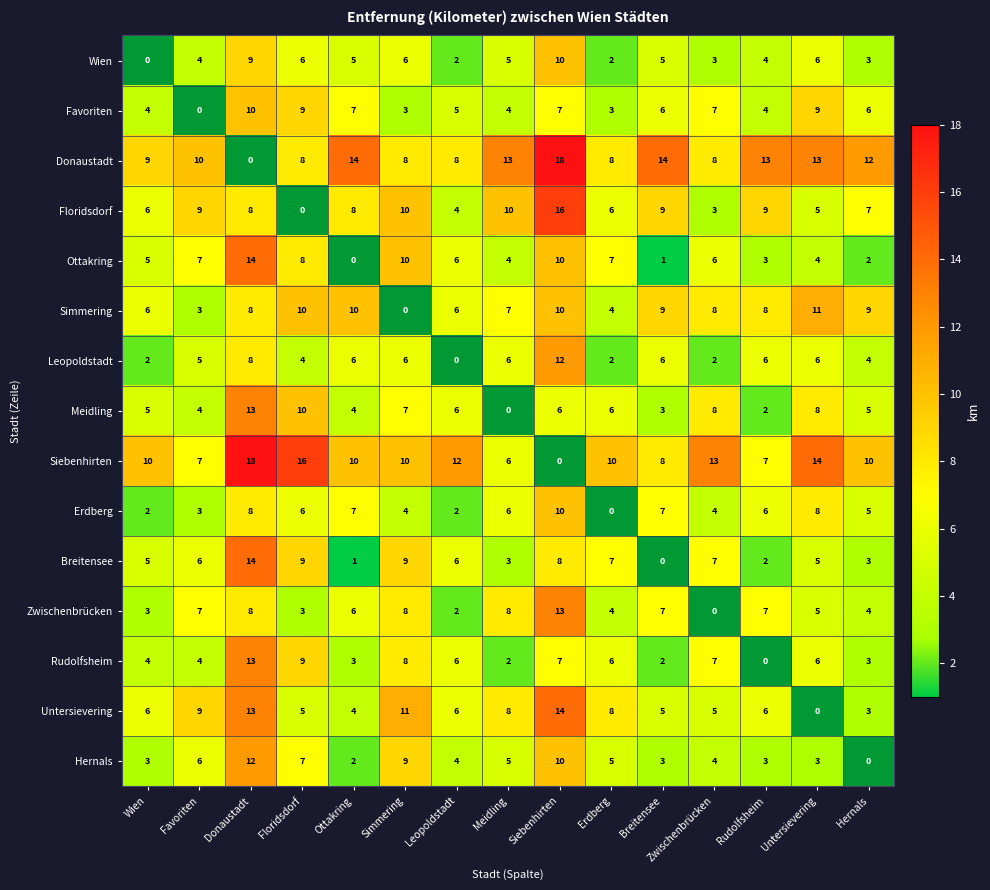

The value of Donaustadt at Favoriten is 10. True or false?

True